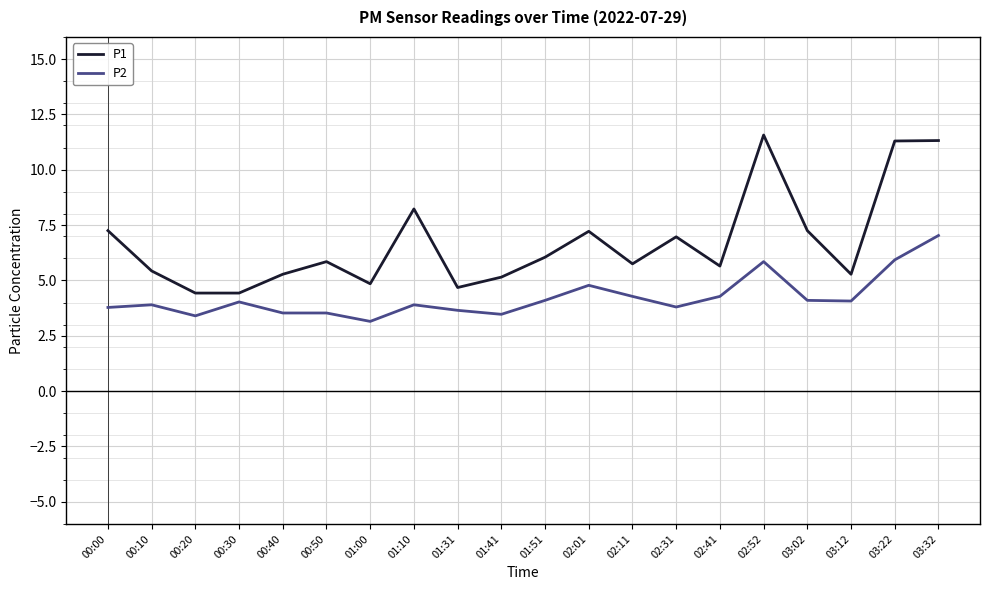

The P1 series shows 4.4 at 00:30. True or false?

True